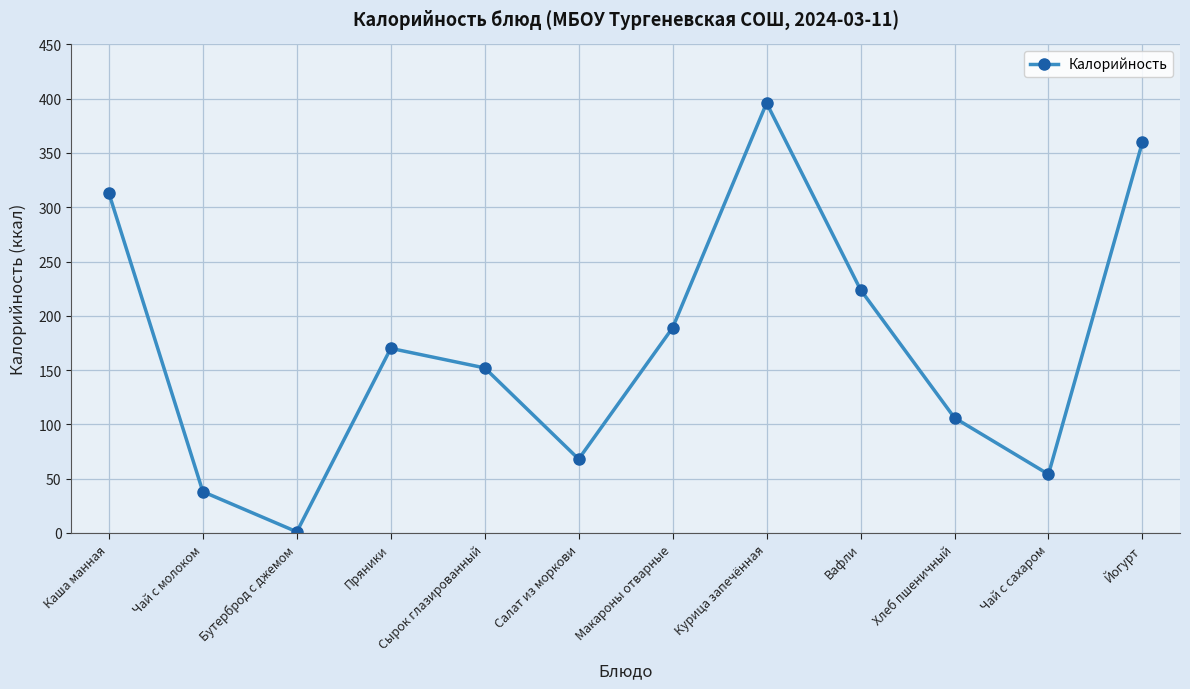

What is the difference between the maximum and minimum values?

395